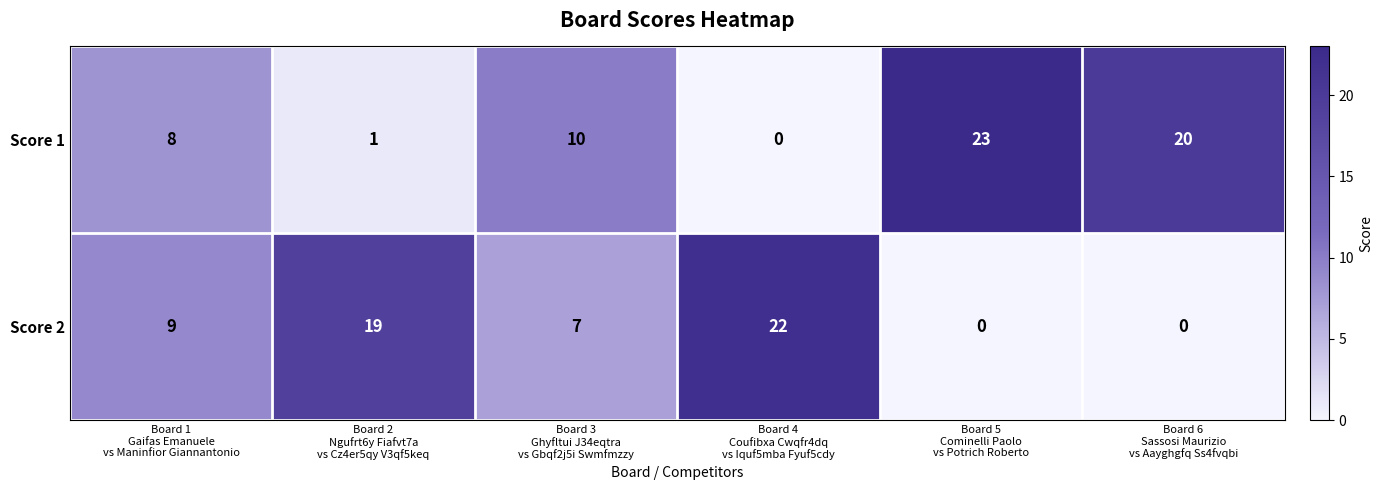

What is the greatest value displayed?

23